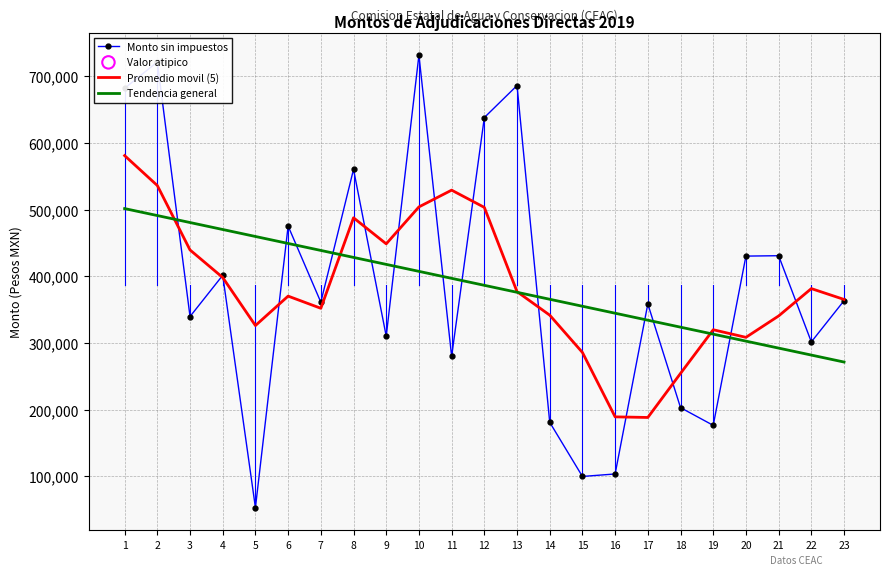

Which series has the largest range (max minus min)?

Monto sin impuestos